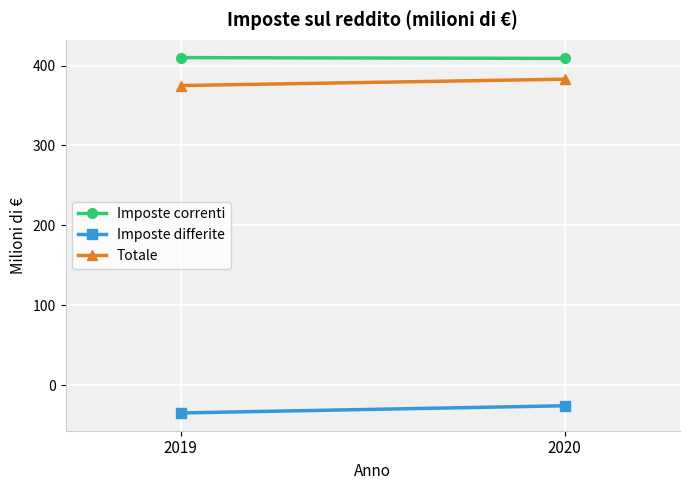

Reading left to right, transcribe all the data shown in this chart.

Imposte correnti: 410	409
Imposte differite: -35	-26
Totale: 375	383